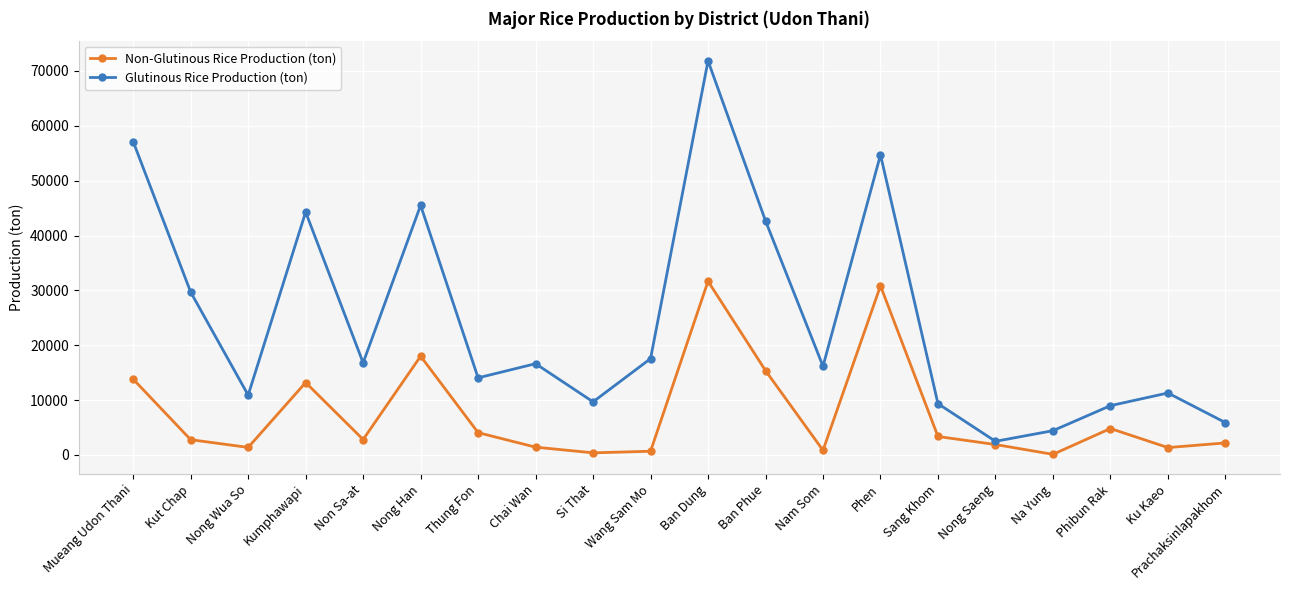

Which series has the largest total across all categories?

Glutinous Rice Production (ton)